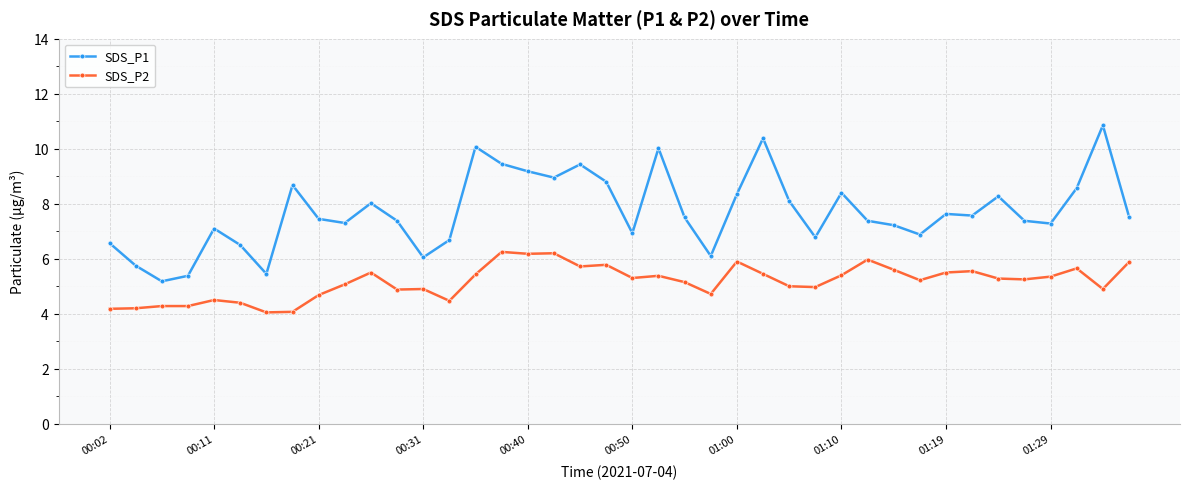

What is the value of the SDS_P2 point at the 32nd from the left?

5.2